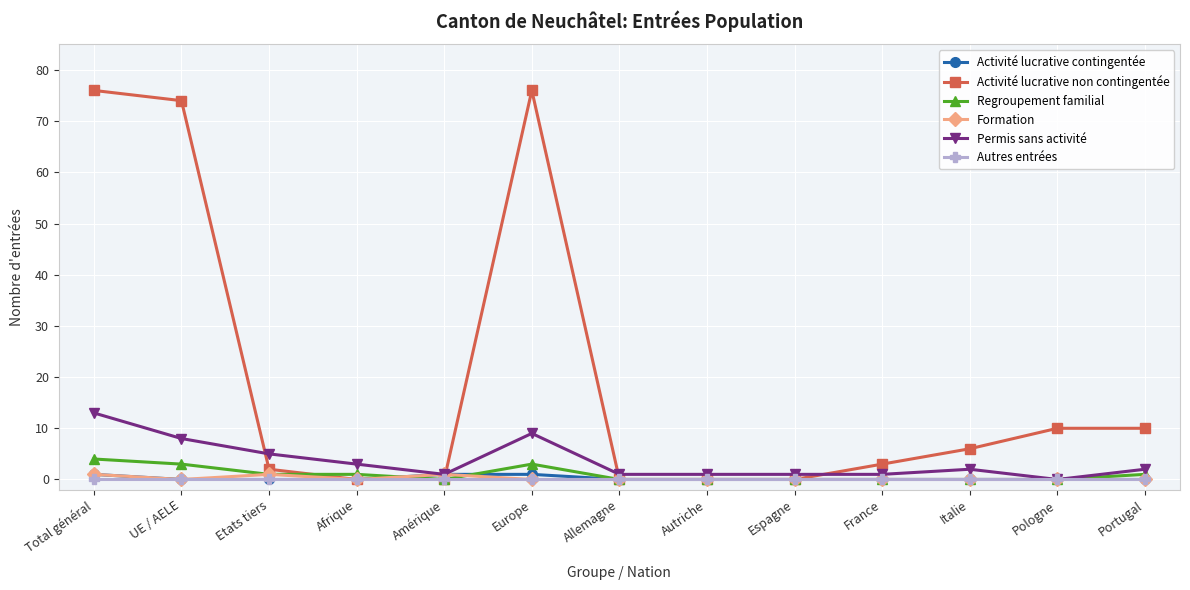

What is the label of the 4th point from the right?

France